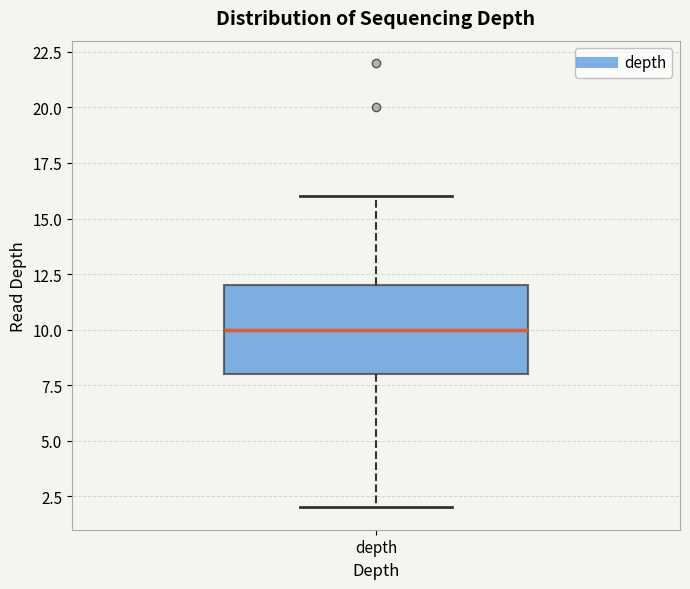

Transcribe this box plot: give where the median line is, the range the box spans, and where the two whiskers end, as read against the y-axis. The values are not printed on the chart, so give them approximately, as read against the axis.

median 10, box 8 to 12, whiskers 2 to 16